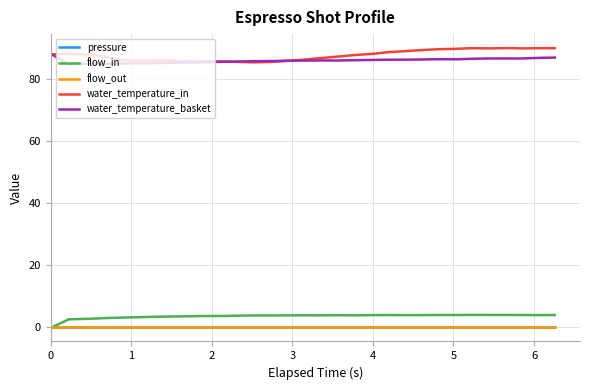

True or false: water_temperature_basket and flow_out cross at least once.

False